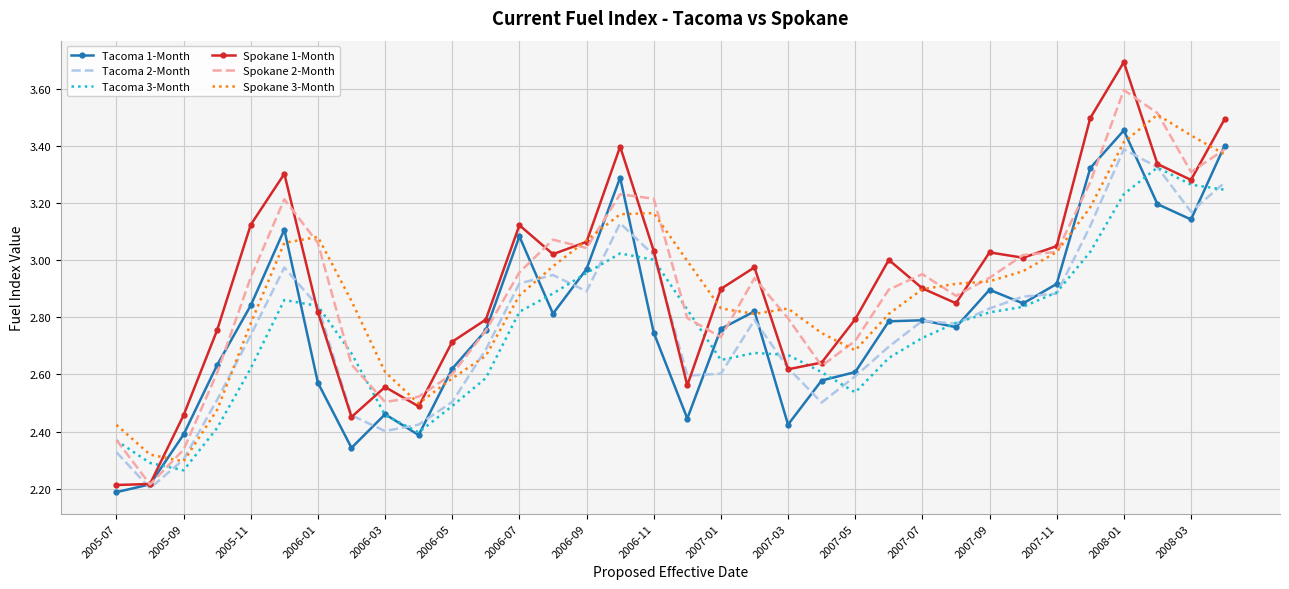

What is the maximum value for Spokane 1-Month?

3.7